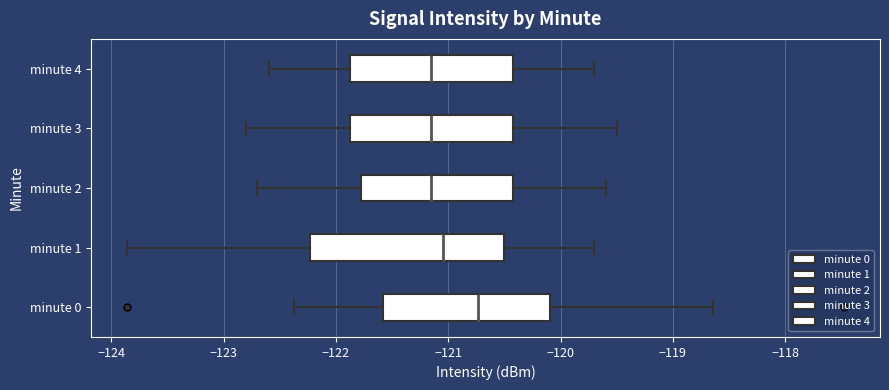

Reading bottom to top, read every box against the x-axis: the position of its median line, the range the box covers, and the ends of its whiskers. The values are not printed on the chart, so give them approximately, as read against the axis.

minute 0: median -120.7, box -121.6 to -120.1, whiskers -122.4 to -118.6
minute 1: median -121.0, box -122.2 to -120.5, whiskers -123.9 to -119.7
minute 2: median -121.1, box -121.8 to -120.4, whiskers -122.7 to -119.6
minute 3: median -121.1, box -121.9 to -120.4, whiskers -122.8 to -119.5
minute 4: median -121.1, box -121.9 to -120.4, whiskers -122.6 to -119.7